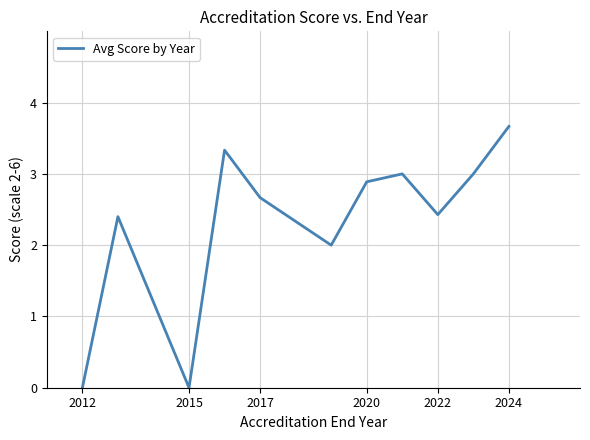

True or false: there are more than 2 points higher than both neighbors.

True